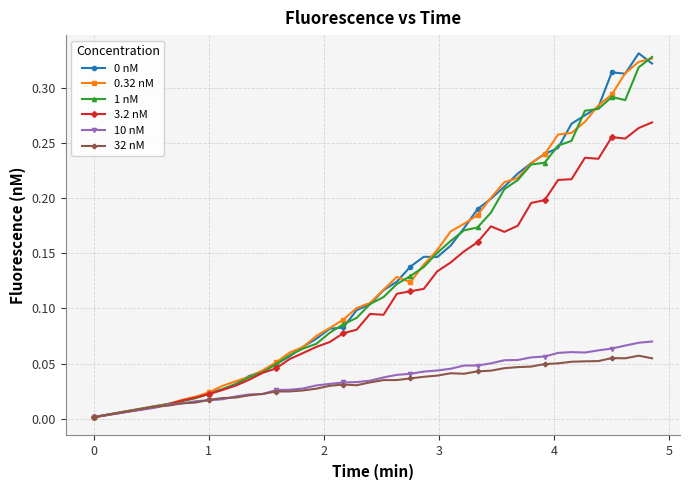

True or false: 3.2 nM has more than 0 points higher than both neighbors.

True